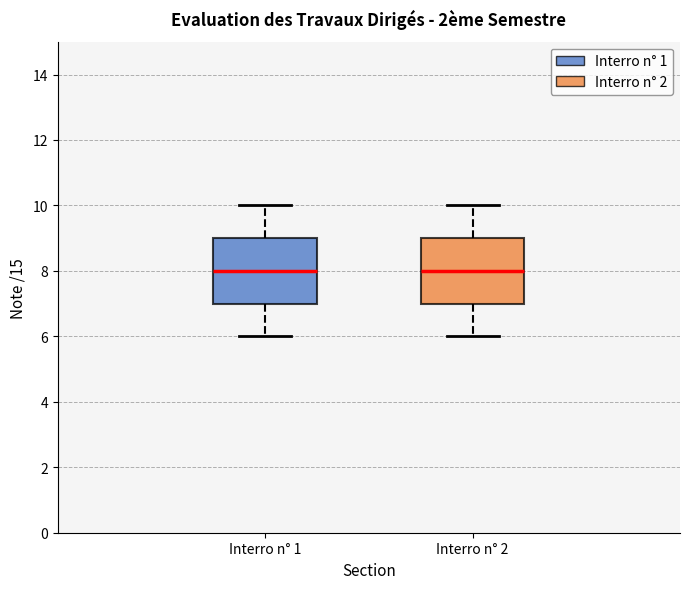

Where does the lower whisker of the box for Interro n° 1 end on the y-axis? The values are not printed on the chart, so give them approximately, as read against the axis.

6